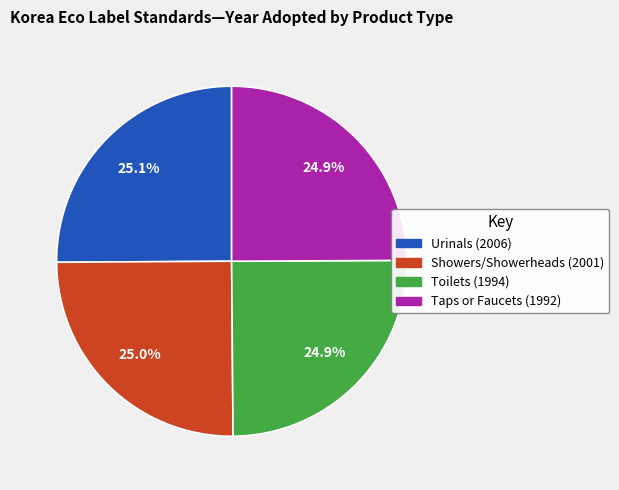

Approximately how many times larger is the value at Showers/Showerheads (2001) compared to Urinals (2006)?

1.0